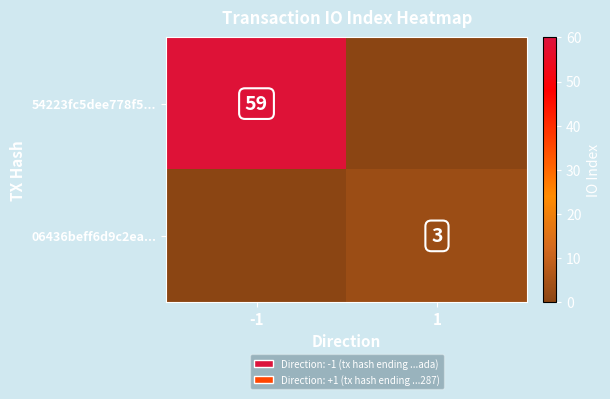

Is the value of 06436beff6d9c2ea... at 1 greater than the value of 54223fc5dee778f5... at -1?

No